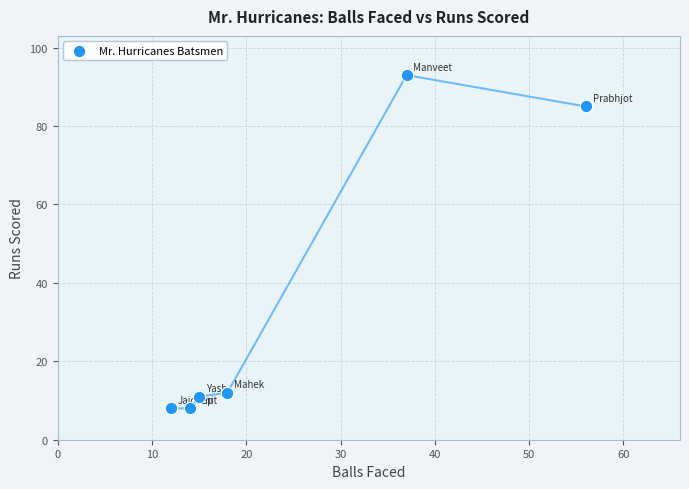

What Y value in the scatter plot is closest to 50?

85